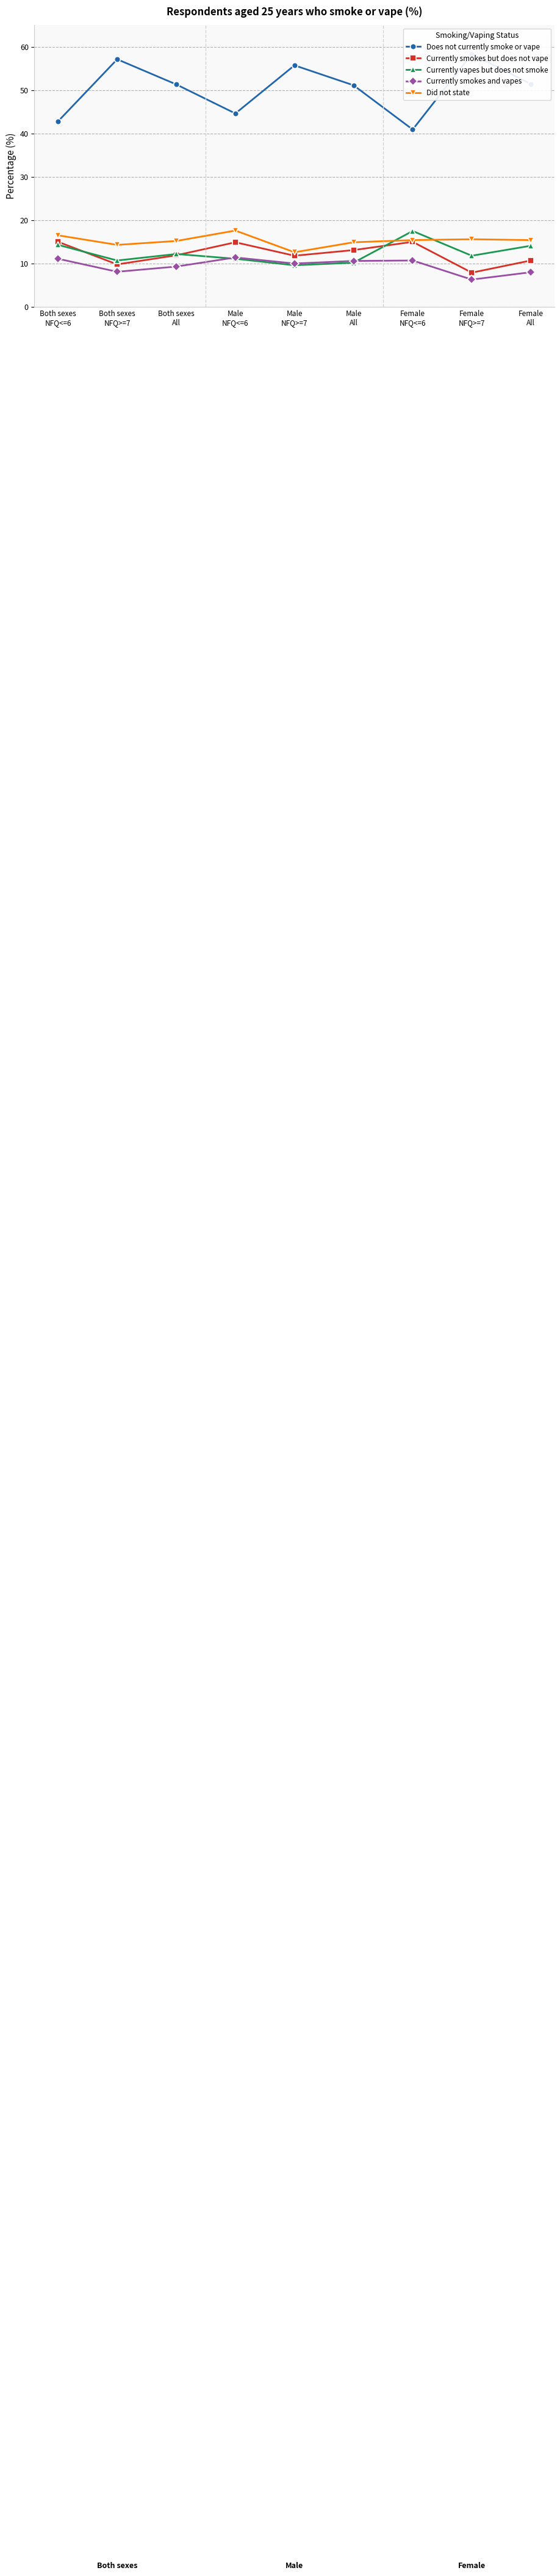

True or false: Currently smokes and vapes and Currently smokes but does not vape cross at least once.

False